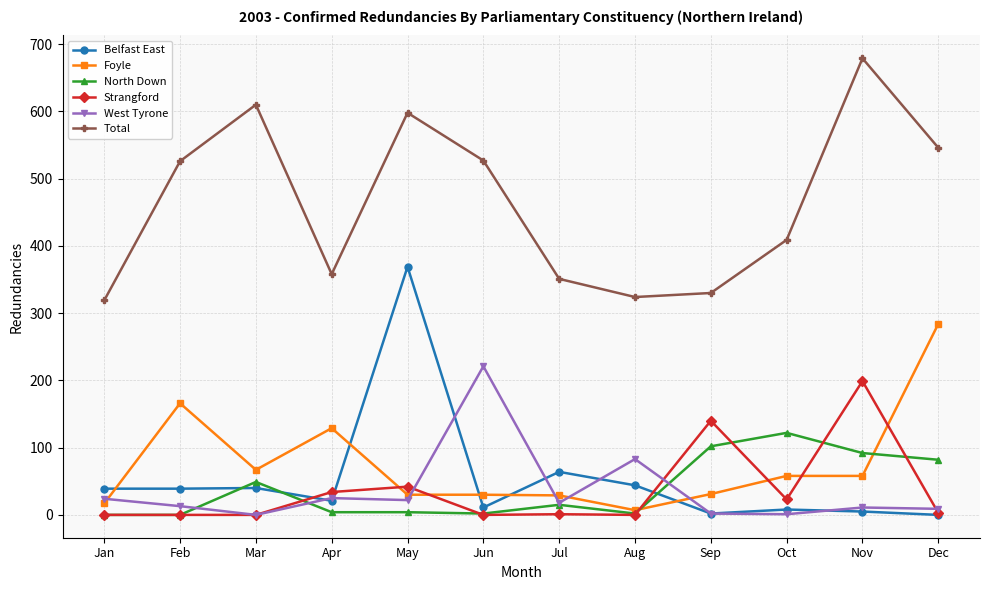

After their last crossing, which series has the higher values: Belfast East or West Tyrone?

West Tyrone